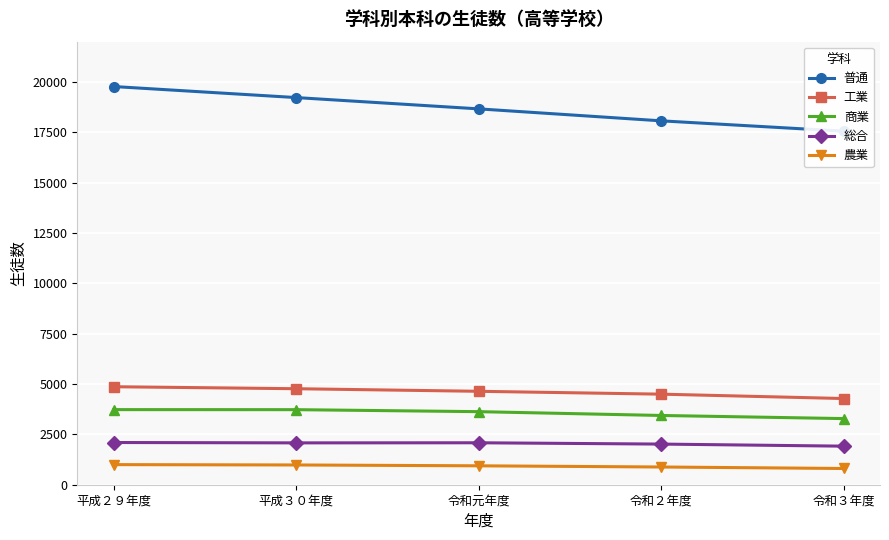

What is the sum of all 農業 values?

4604